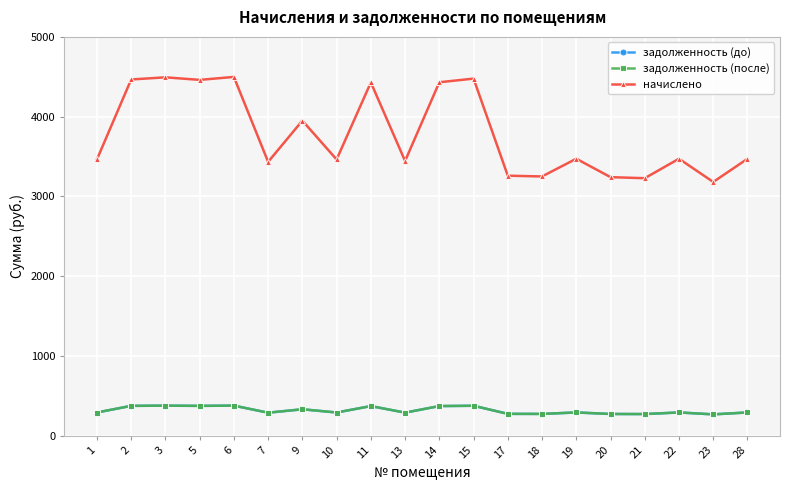

Between 15 and 22, which series saw the biggest shift?

начислено